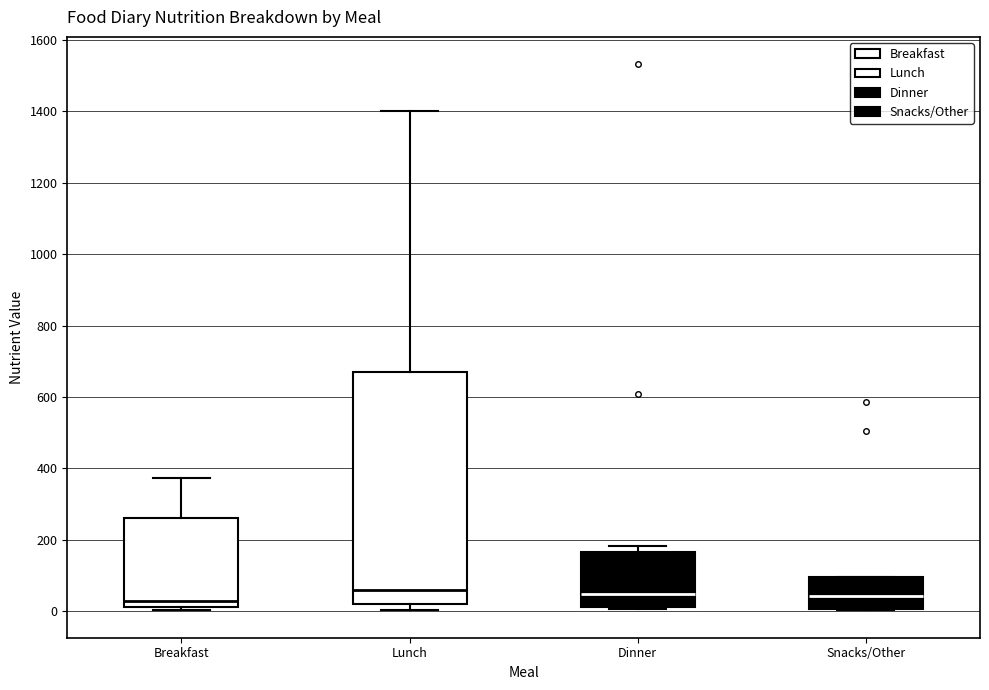

Reading left to right, read every box against the y-axis: the position of its median line, the range the box covers, and the ends of its whiskers. The values are not printed on the chart, so give them approximately, as read against the axis.

Breakfast: median 20 (just above the box's lower edge), box 20 to 260, whiskers 0 to 380
Lunch: median 60, box 20 to 660, whiskers 0 to 1400
Dinner: median 40, box 20 to 160, whiskers 0 to 180
Snacks/Other: median 40, box 0 to 100, whiskers 0 to 100